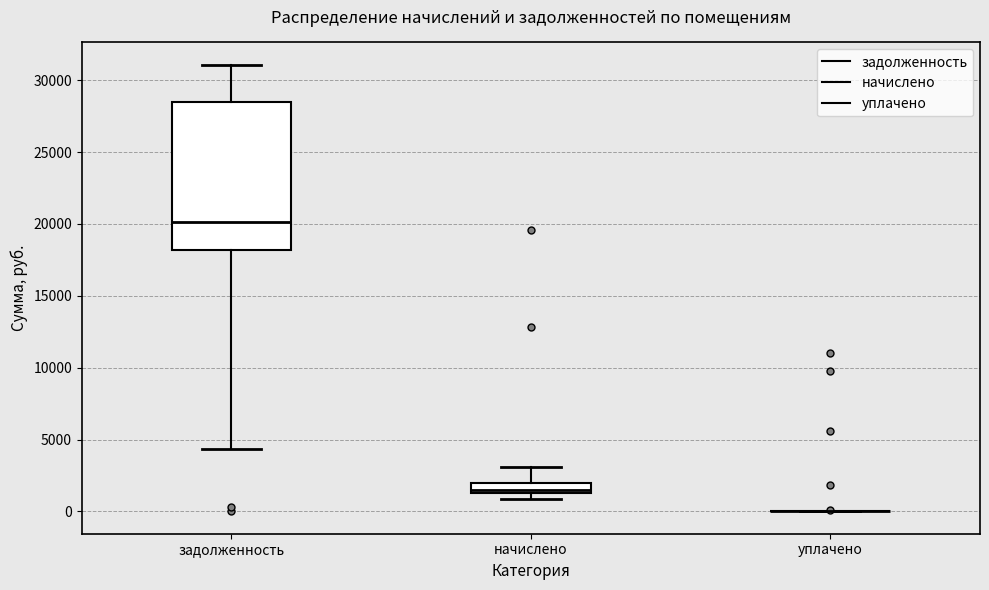

Reading left to right, read every box against the y-axis: the position of its median line, the range the box covers, and the ends of its whiskers. The values are not printed on the chart, so give them approximately, as read against the axis.

задолженность: median 20000, box 18000 to 28500, whiskers 4500 to 31000
начислено: median 1500 (just above the box's lower edge), box 1500 to 2000, whiskers 1000 to 3000
уплачено: box collapsed to a line at 0, whiskers 0 to 0